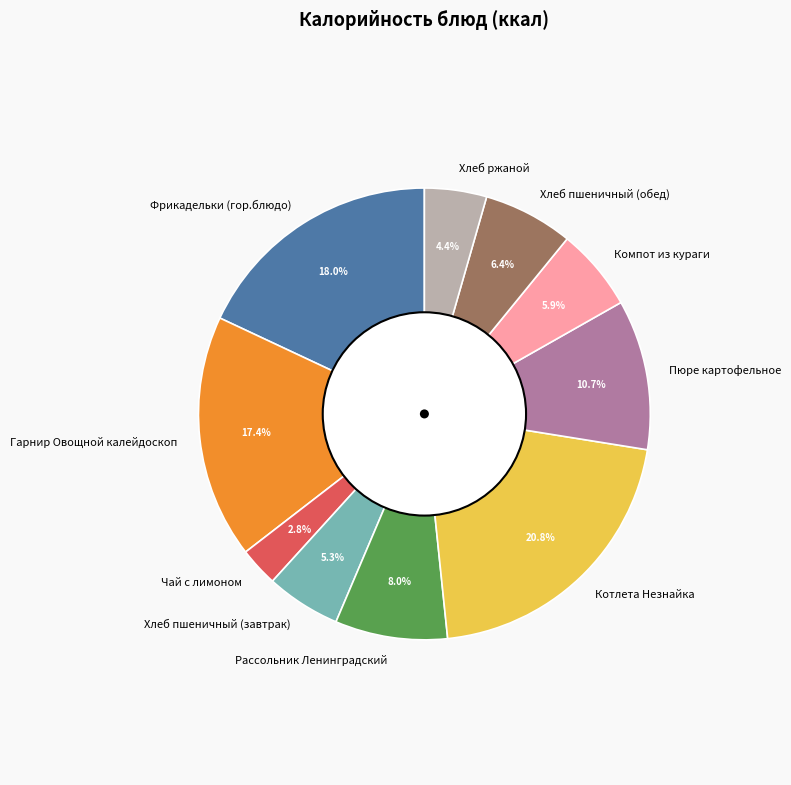

Do Хлеб пшеничный (завтрак) and Пюре картофельное together represent more than half of the pie?

No